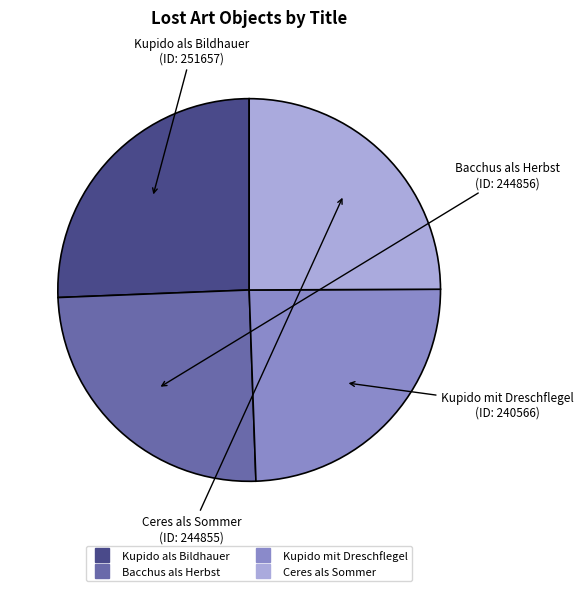

Combined, do Kupido als Bildhauer and Bacchus als Herbst account for over 50%?

Yes